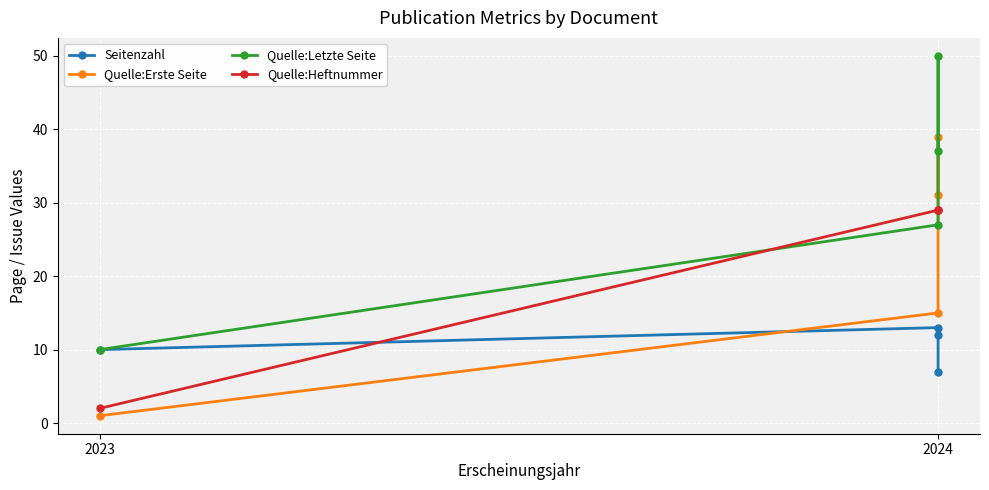

What is the label of the 4th point from the right?

2023